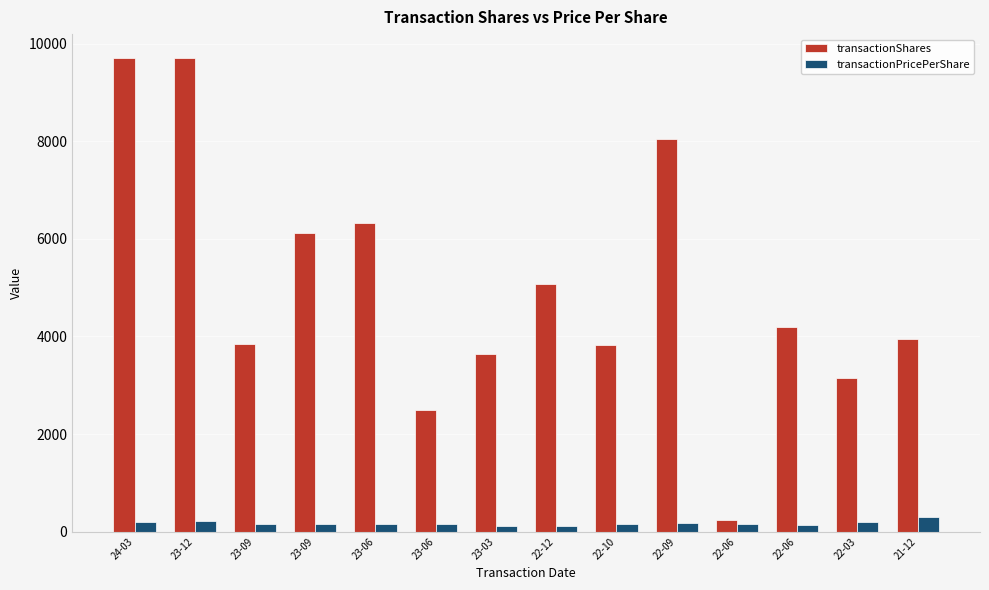

How many data points in transactionShares are less than 4184?

7